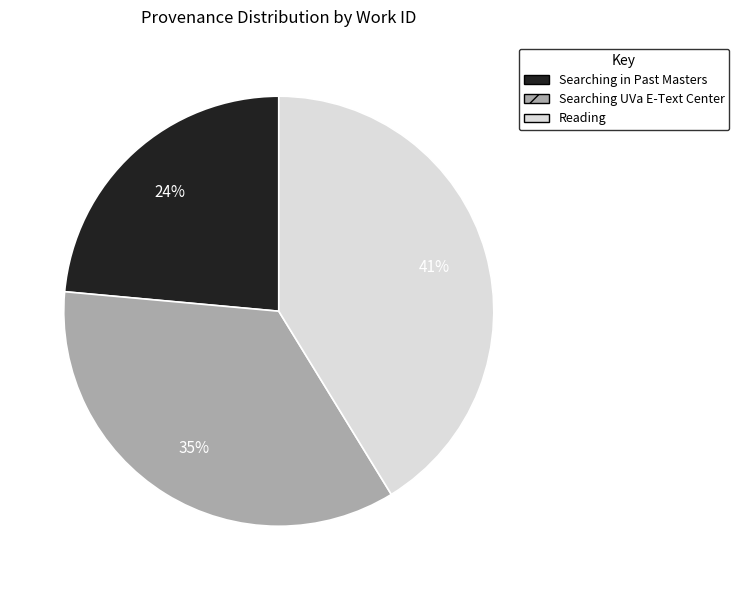

Is the sum of Searching UVa E-Text Center and Searching in Past Masters greater than half?

Yes